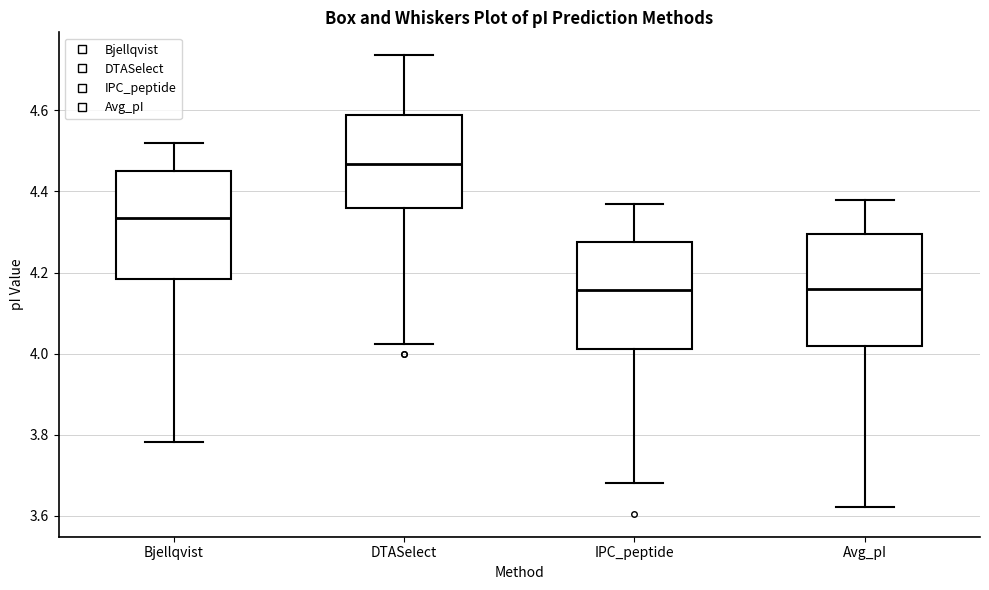

Reading left to right, read every box against the y-axis: the position of its median line, the range the box covers, and the ends of its whiskers. The values are not printed on the chart, so give them approximately, as read against the axis.

Bjellqvist: median 4.34, box 4.18 to 4.46, whiskers 3.78 to 4.52
DTASelect: median 4.46, box 4.36 to 4.58, whiskers 4.02 to 4.74
IPC_peptide: median 4.16, box 4.02 to 4.28, whiskers 3.68 to 4.36
Avg_pI: median 4.16, box 4.02 to 4.30, whiskers 3.62 to 4.38